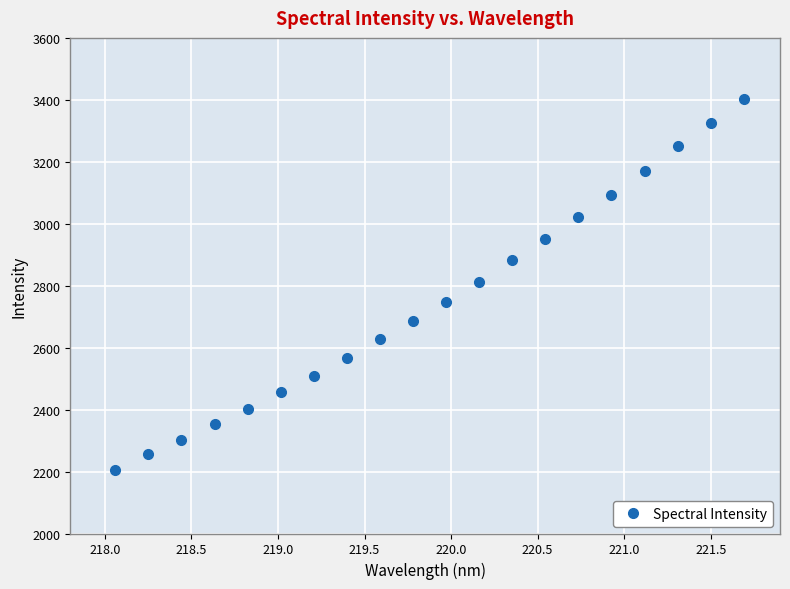

What is the value of the 3rd point from the left?

2300.5